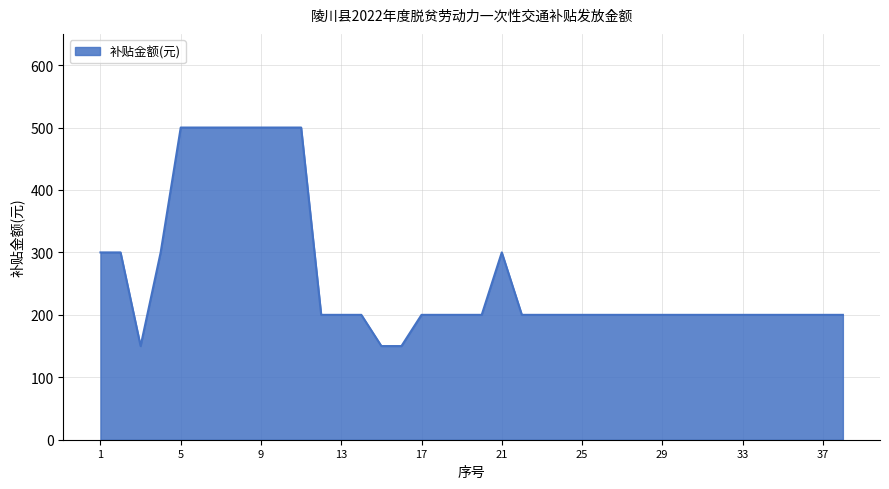

What is the maximum value shown in the chart?

500